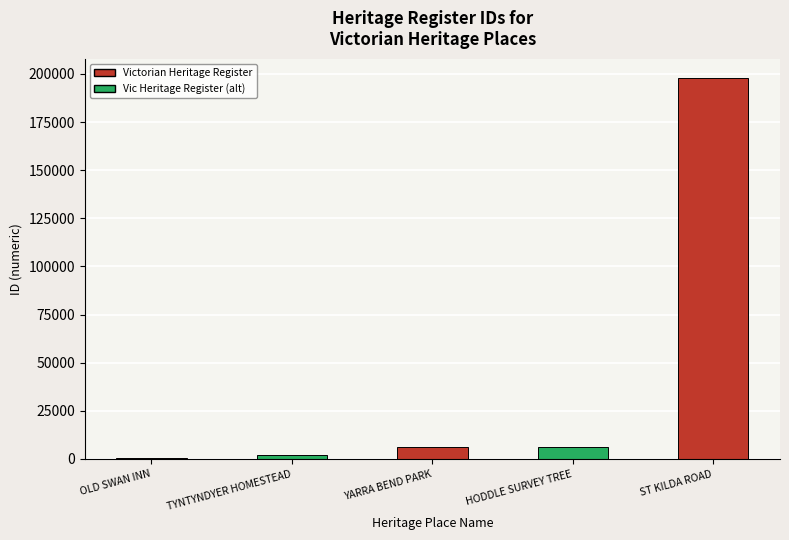

What is the approximate value at HODDLE SURVEY TREE?

6049